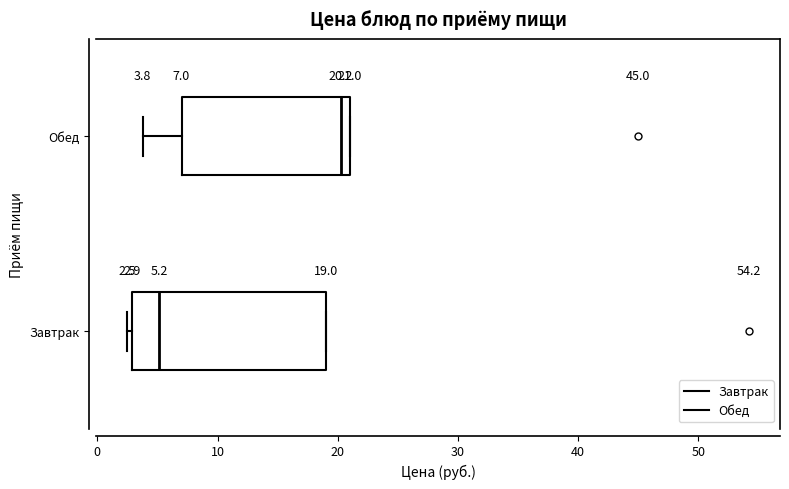

Which box has the furthest to the right median line?

Обед